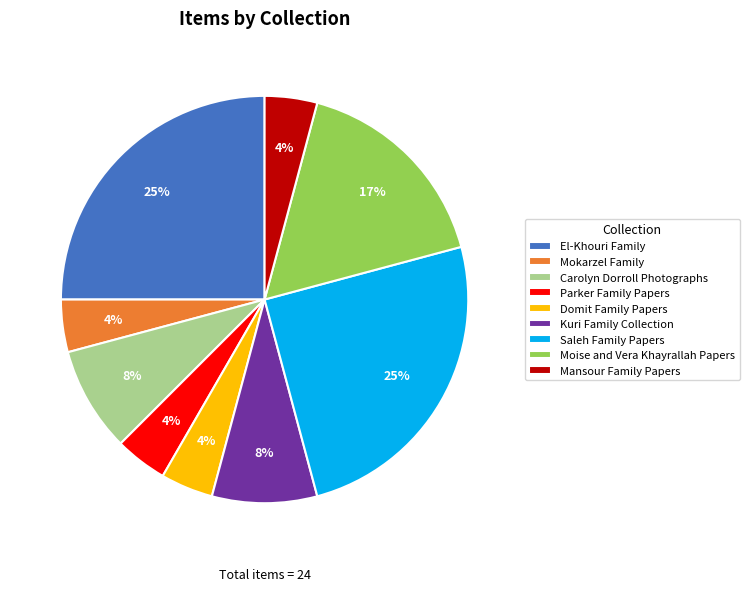

Count the number of slices in the pie.

9